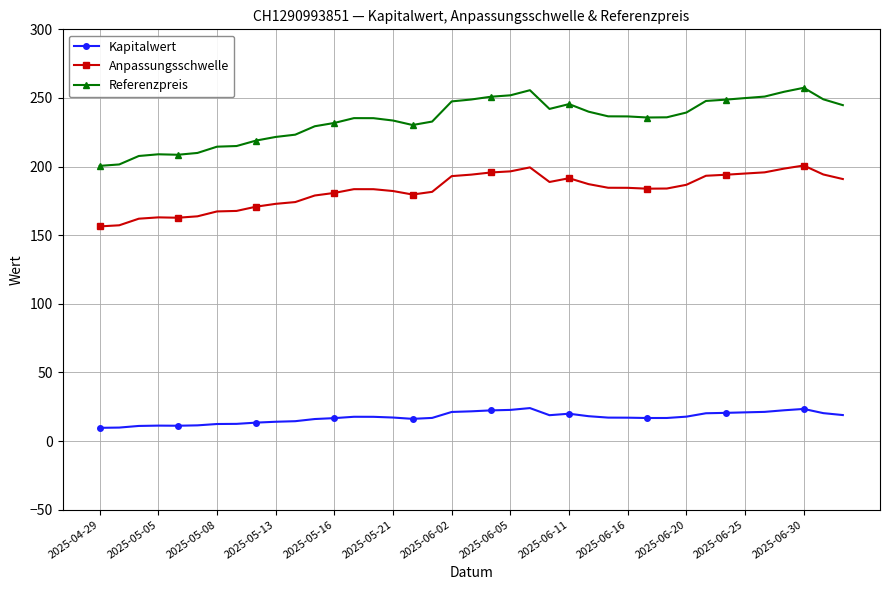

True or false: Kapitalwert and Referenzpreis intersect in this chart.

False